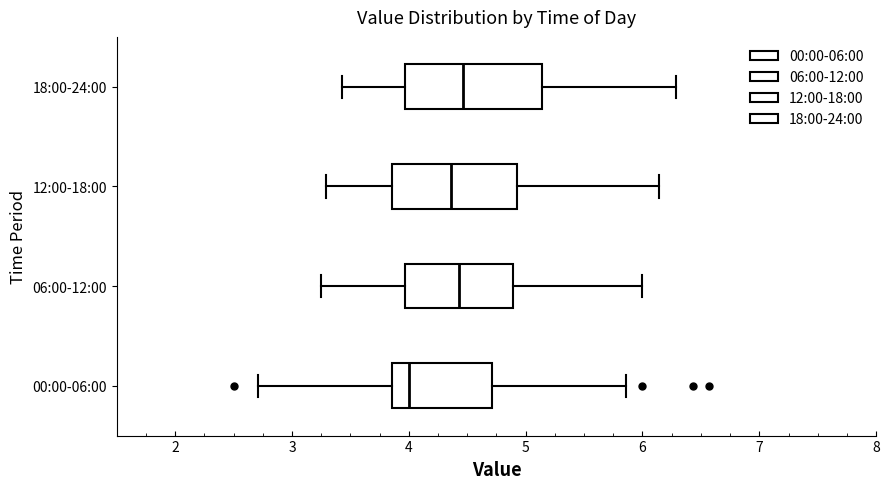

Where is the left edge of the box for 18:00-24:00 on the x-axis? The values are not printed on the chart, so give them approximately, as read against the axis.

4.0